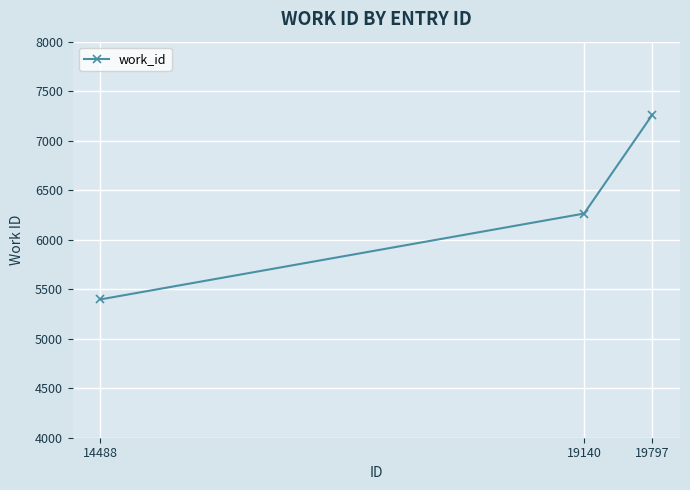

True or false: the data shows 5397 at 14488.

True